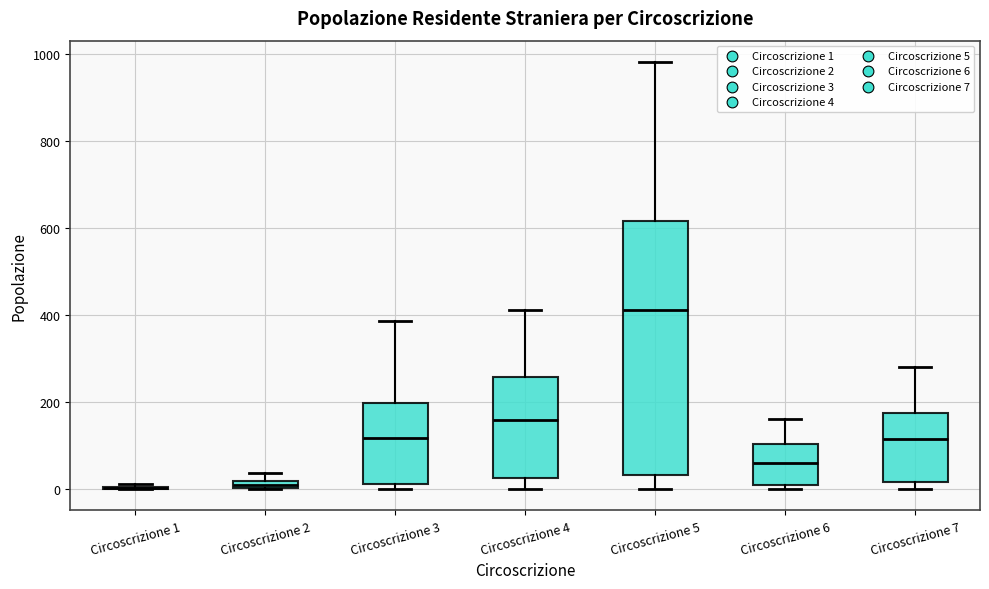

Where does the lower whisker of the box for Circoscrizione 4 end on the y-axis? The values are not printed on the chart, so give them approximately, as read against the axis.

0